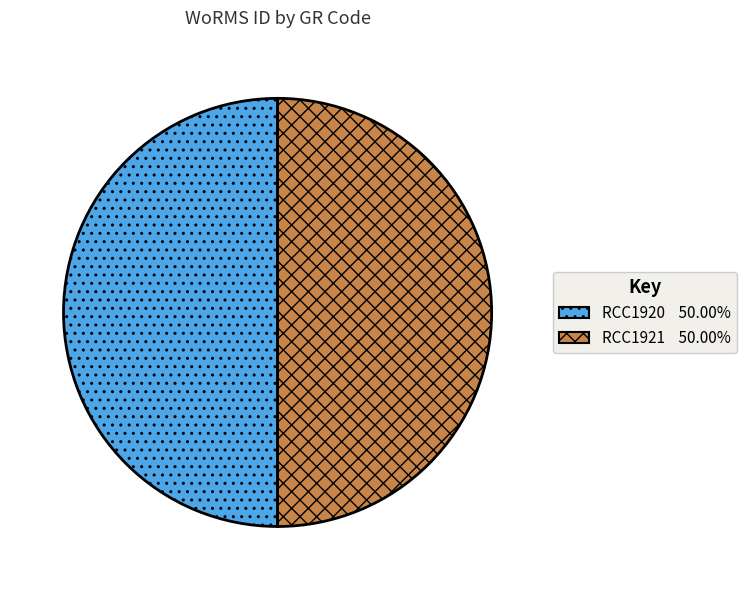

Do RCC1920 50.00% and RCC1921 50.00% together represent more than half of the pie?

Yes